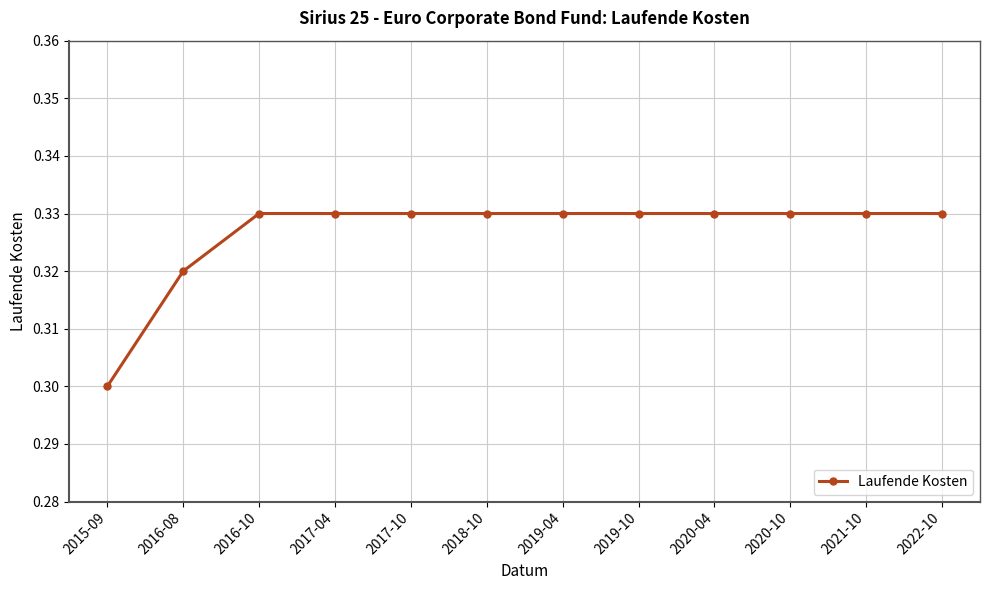

Which has a higher value, 2019-10 or 2015-09?

2019-10